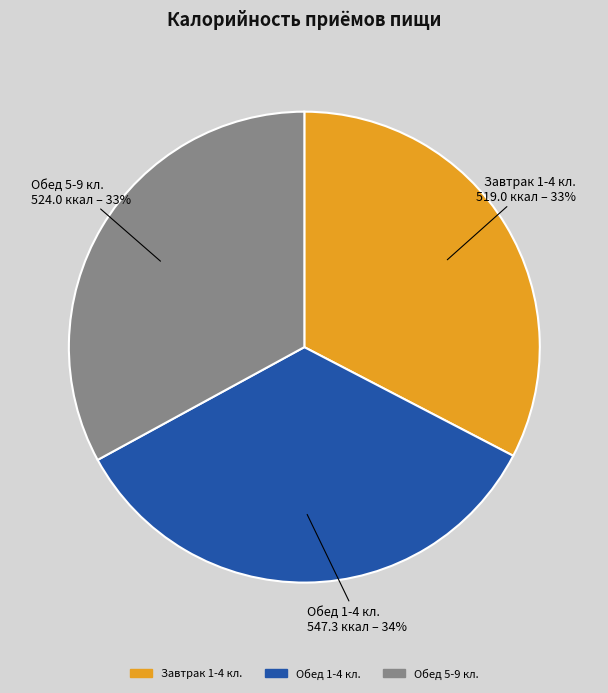

Count the number of slices in the pie.

3